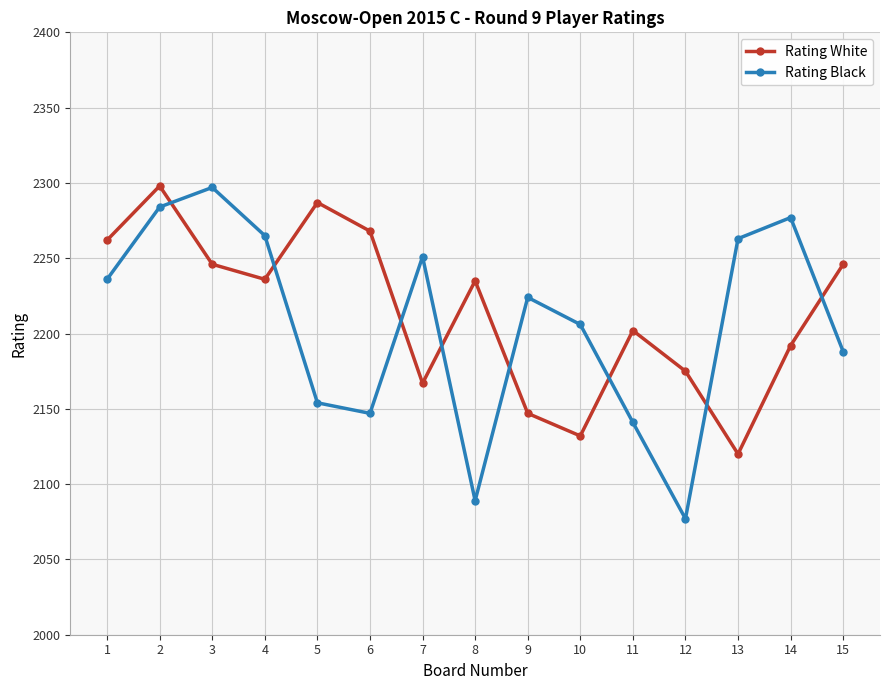

Where do Rating White and Rating Black first cross each other?

2 and 3